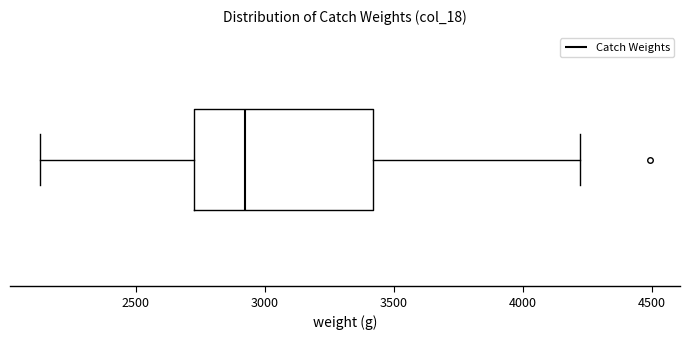

Transcribe this box plot: give where the median line is, the range the box spans, and where the two whiskers end, as read against the x-axis. The values are not printed on the chart, so give them approximately, as read against the axis.

median 2900, box 2750 to 3400, whiskers 2150 to 4200